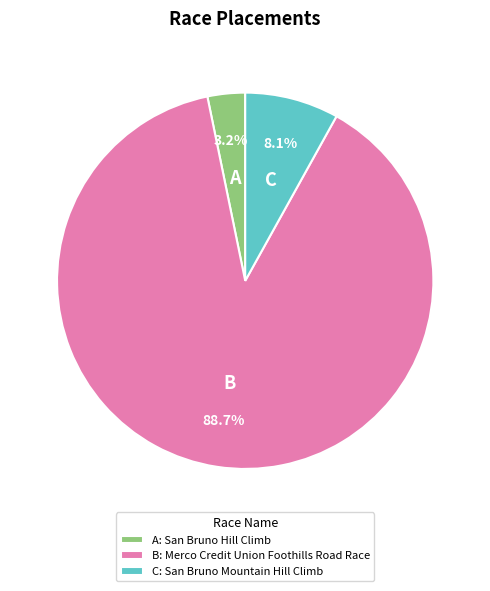

Which category has the smallest portion of the pie?

A: San Bruno Hill Climb